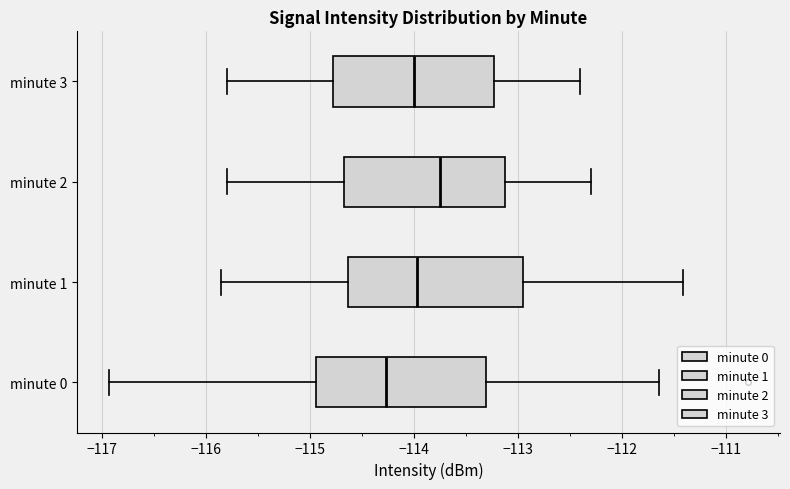

Where is the right edge of the box for minute 2 on the x-axis? The values are not printed on the chart, so give them approximately, as read against the axis.

-113.1